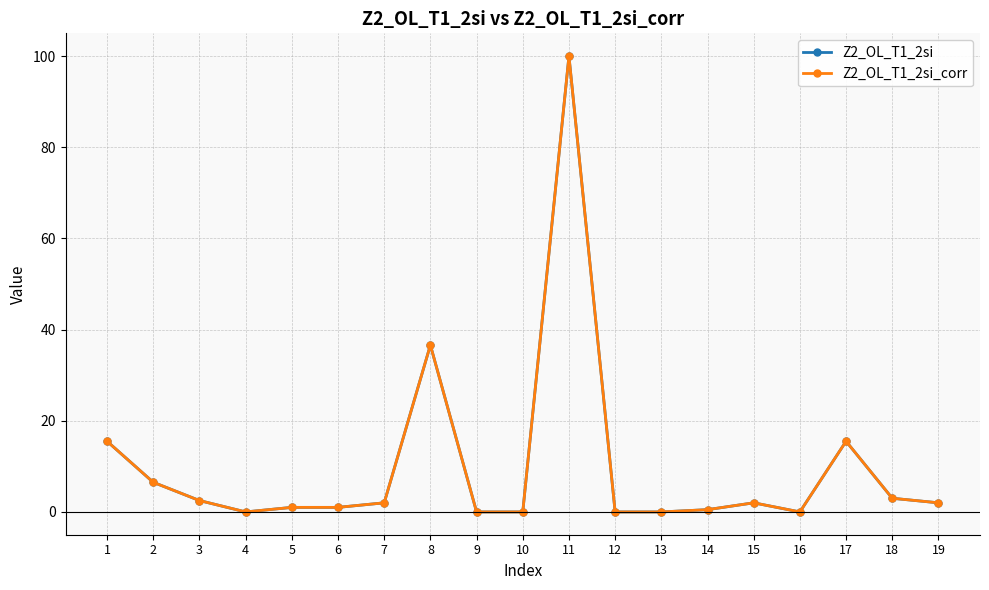

What is the maximum value shown in the chart?

100.0